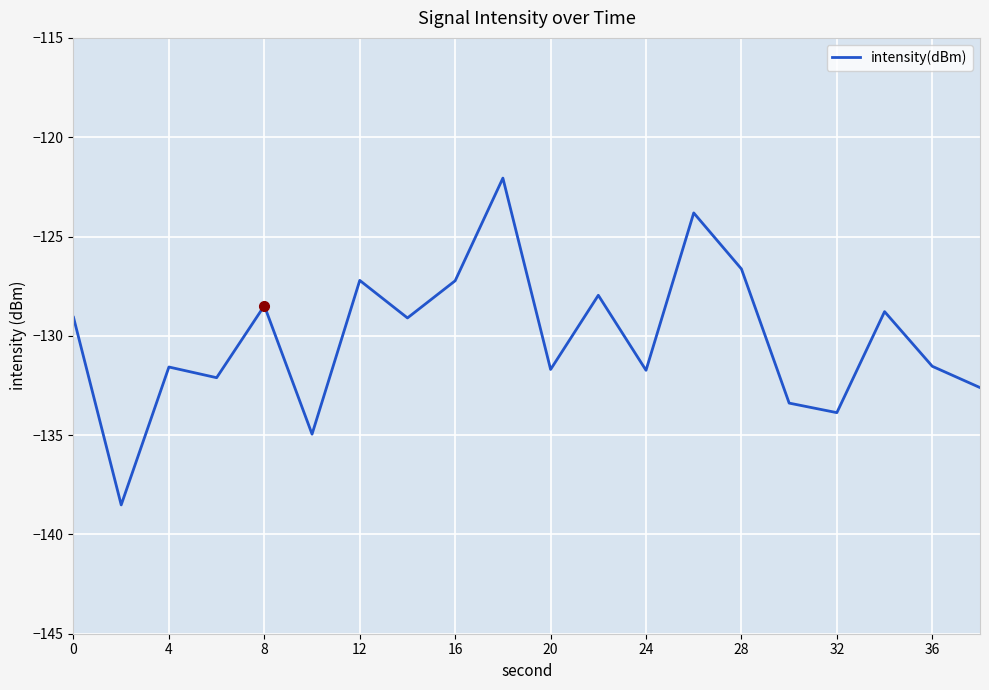

How many series are shown in this chart?

1